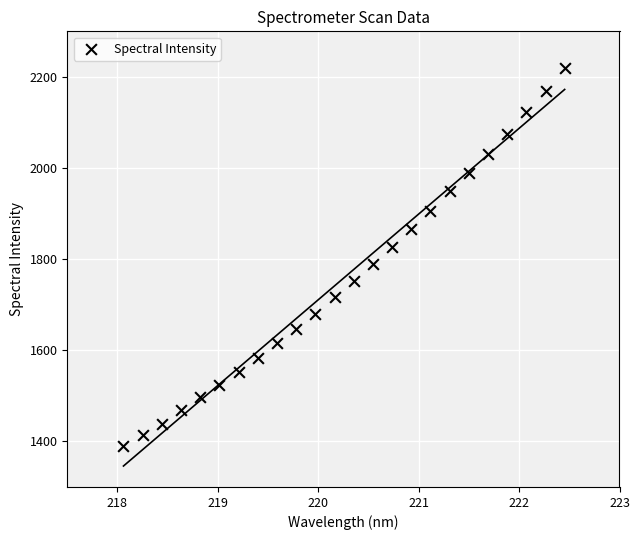

What is the range of Y values (max minus min)?

830.0